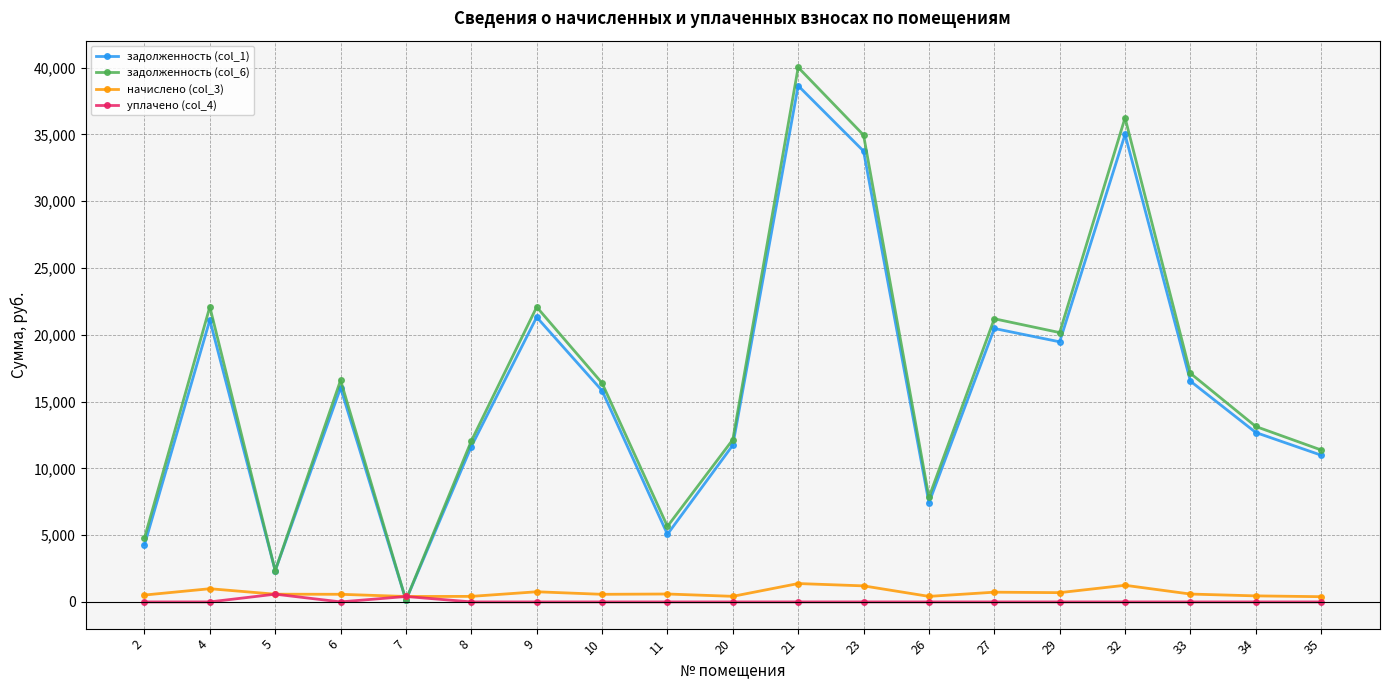

What is the maximum value for начислено (col_3)?

1374.6